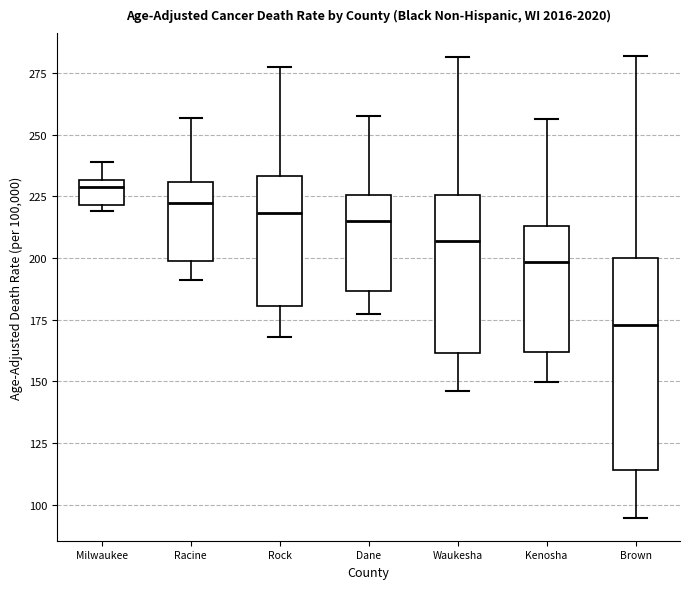

Reading left to right, transcribe this box plot: for each box, give where its median line is, the range the box spans, and where its two whiskers end, as read against the y-axis. The values are not printed on the chart, so give them approximately, as read against the axis.

Milwaukee: median 230 (just below the box's upper edge), box 220 to 230, whiskers 220 (just below the box's lower edge) to 240
Racine: median 220, box 200 to 230, whiskers 190 to 255
Rock: median 220, box 180 to 235, whiskers 170 to 280
Dane: median 215, box 185 to 225, whiskers 175 to 255
Waukesha: median 205, box 160 to 225, whiskers 145 to 280
Kenosha: median 200, box 160 to 215, whiskers 150 to 255
Brown: median 175, box 115 to 200, whiskers 95 to 280